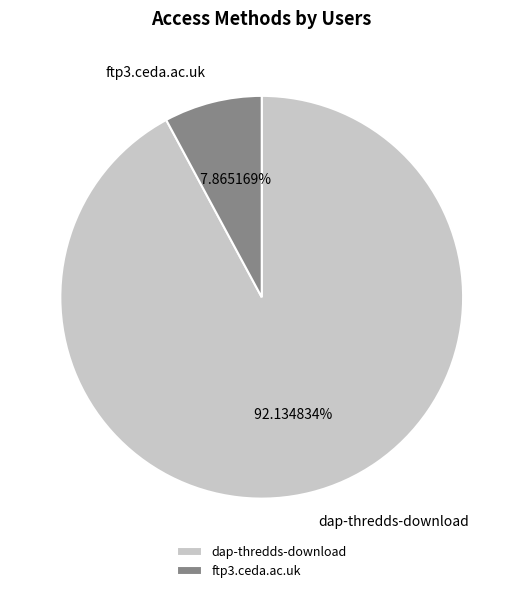

Which category has the smallest portion of the pie?

ftp3.ceda.ac.uk